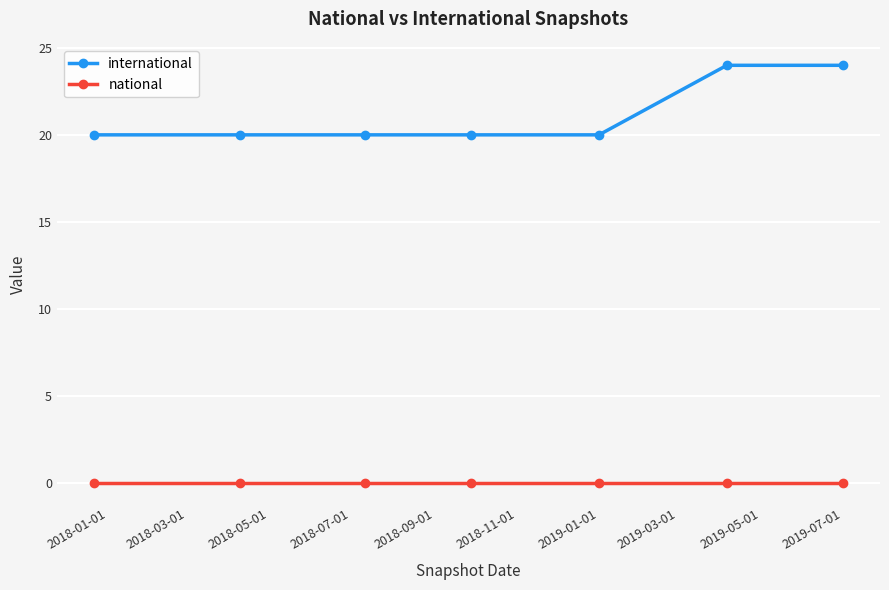

Which series has the widest spread of values?

international